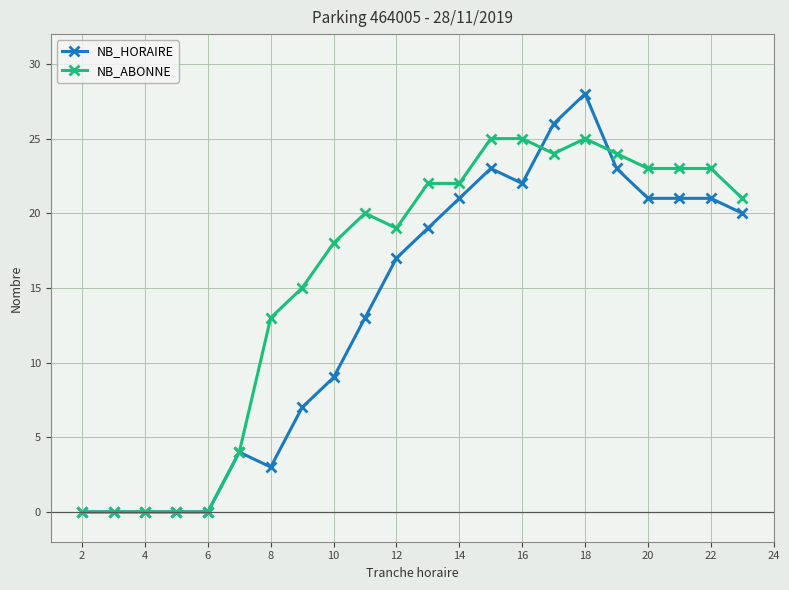

What is the highest value of the NB_ABONNE series?

25